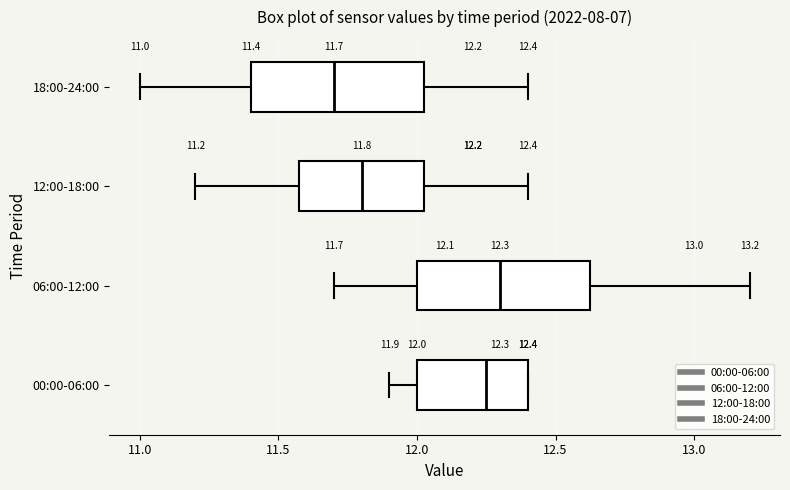

Which box has the furthest to the left median line?

18:00-24:00